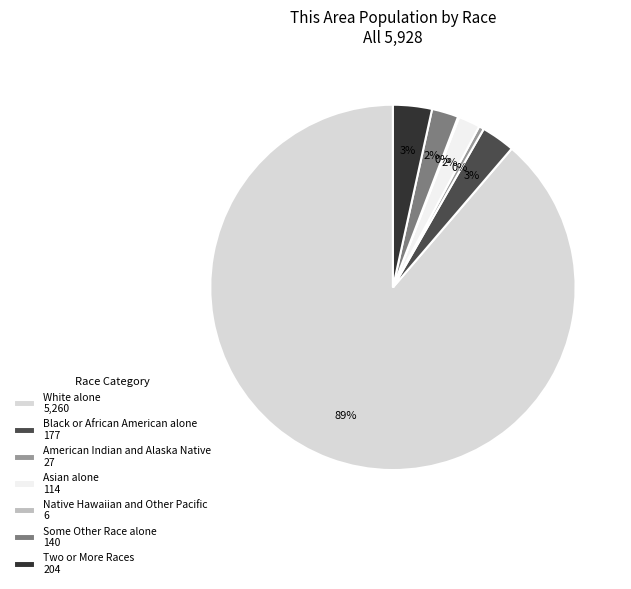

Which has a higher value, American Indian and Alaska Native 27 or White alone 5,260?

White alone 5,260